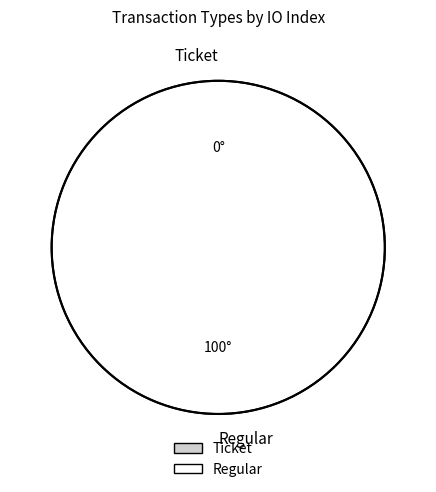

To the nearest percent, what portion does Regular represent?

100%